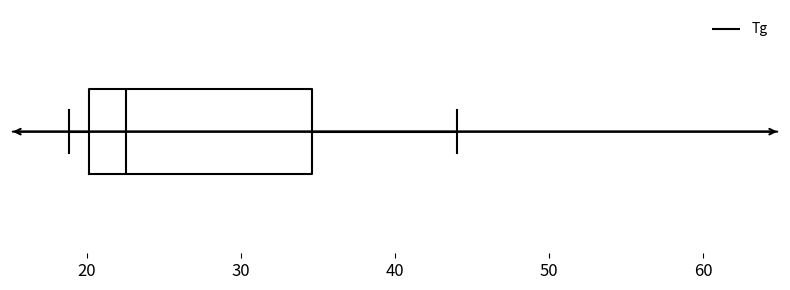

Read this box plot against the x-axis: the position of the median line, the range covered by the box, and the ends of both whiskers. The values are not printed on the chart, so give them approximately, as read against the axis.

median 23, box 20 to 35, whiskers 19 to 44